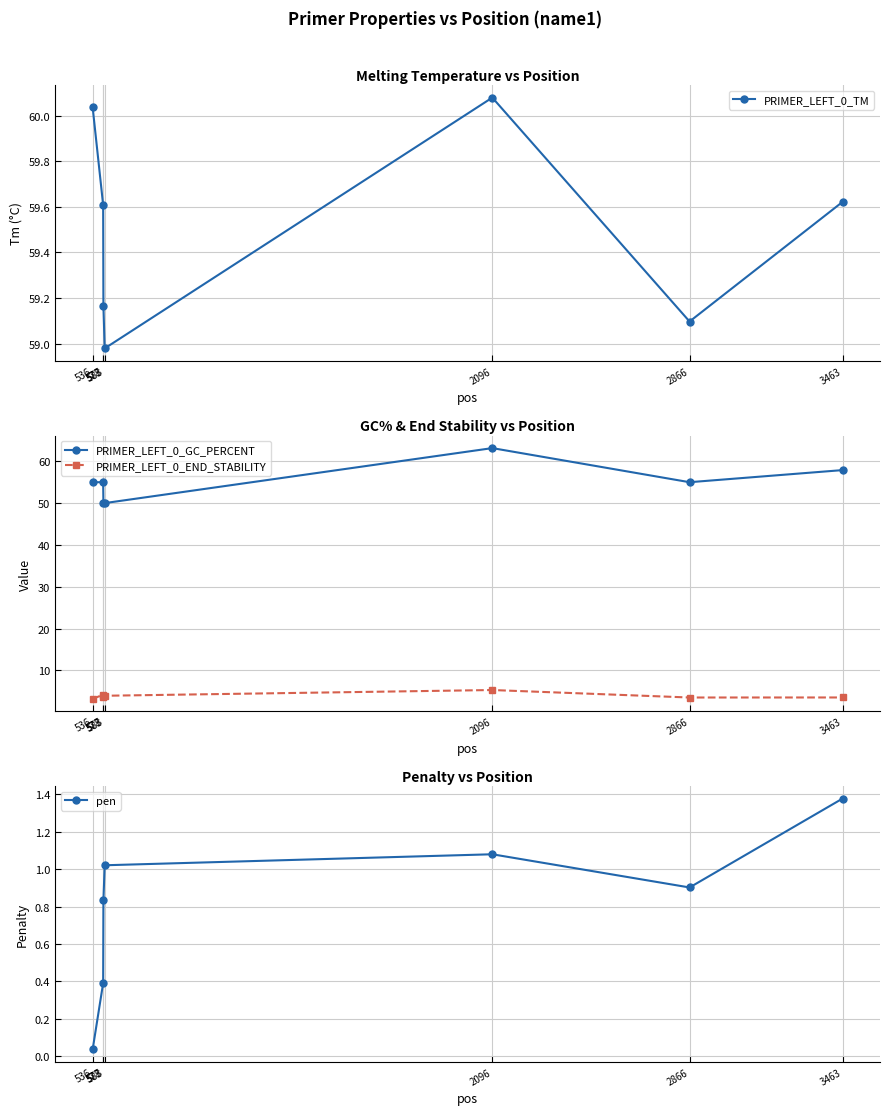

What is the difference between the maximum and second lowest values in the PRIMER_LEFT_0_END_STABILITY series?

1.8